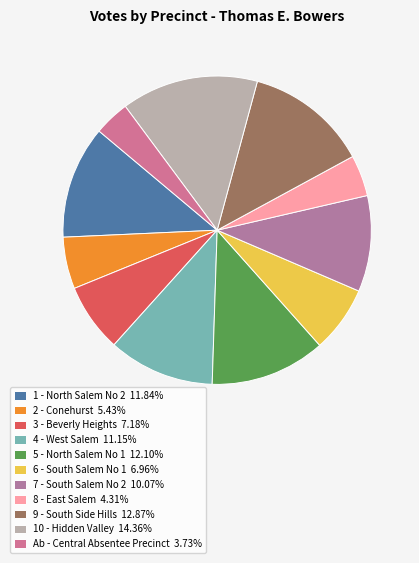

What percentage is the 7 - South Salem No 2 slice, to the nearest percent?

10%